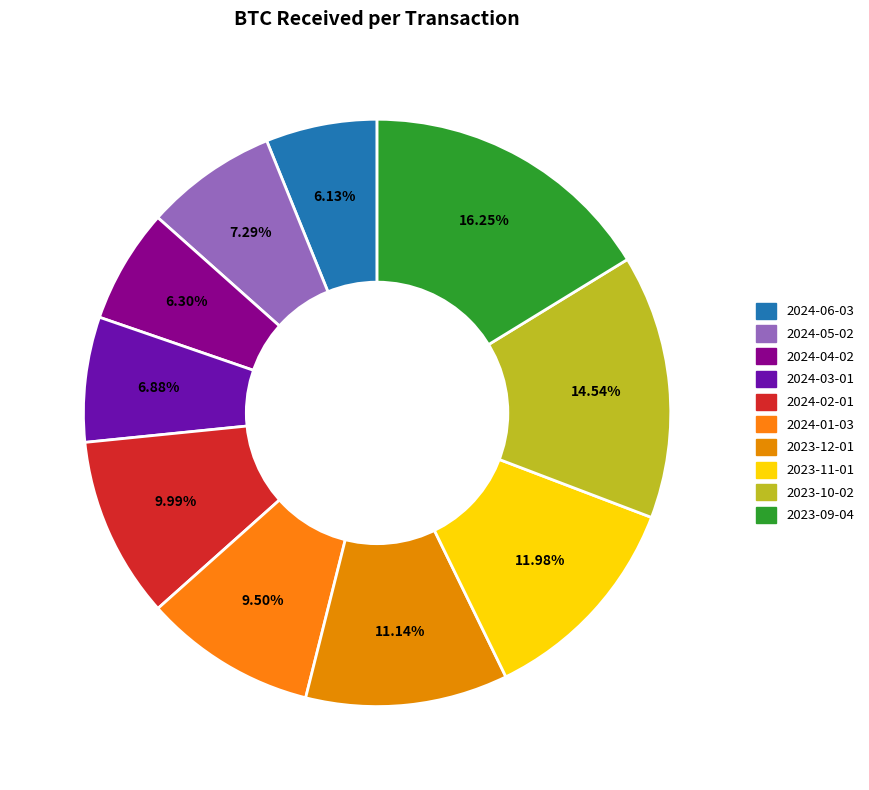

Count the number of slices in the pie.

10